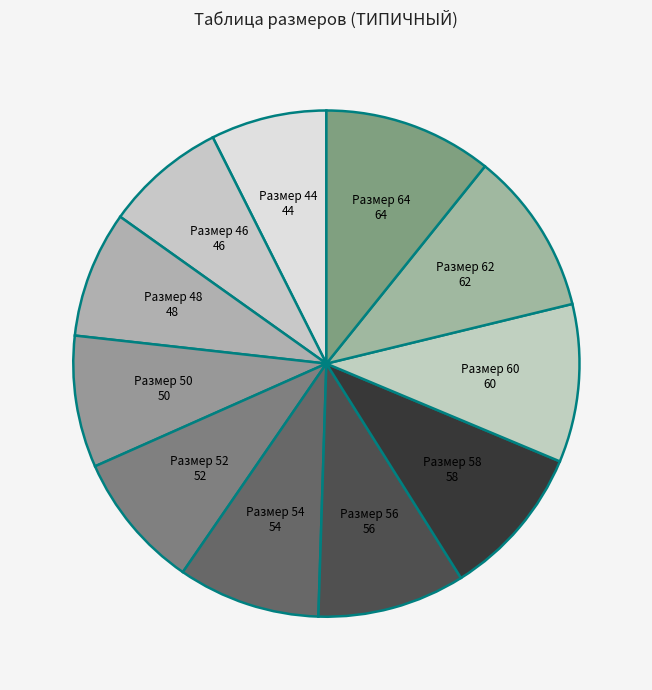

True or false: Размер 58 accounts for 10% of the total.

True